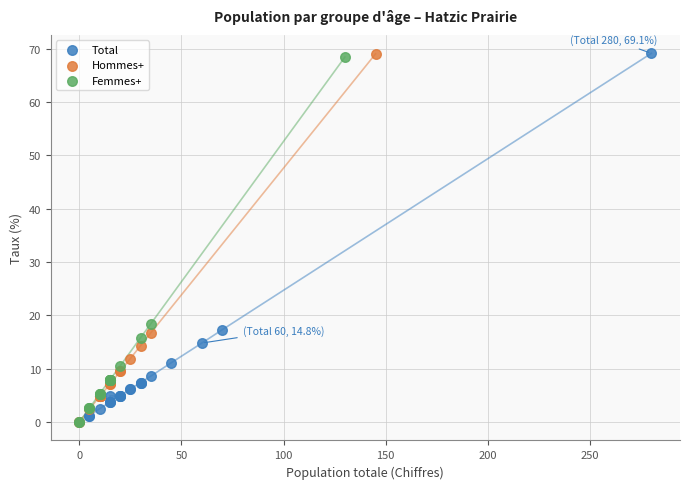

Which series has the widest spread of Y values?

Hommes+